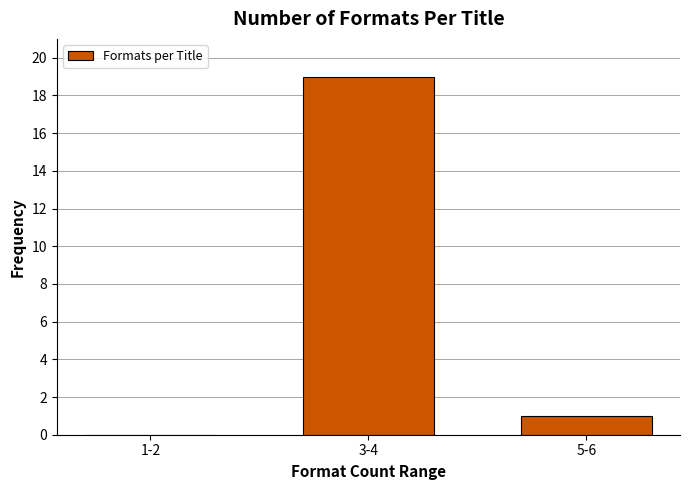

Reading right to left, list all the values displayed in this chart.

5-6=1	3-4=19	1-2=0